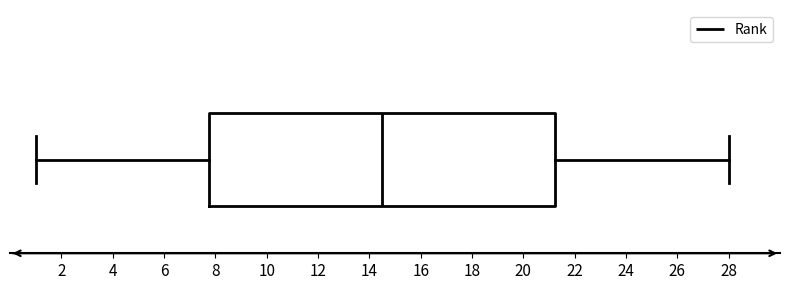

Read this box plot against the x-axis: the position of the median line, the range covered by the box, and the ends of both whiskers. The values are not printed on the chart, so give them approximately, as read against the axis.

median 14.6, box 7.8 to 21.2, whiskers 1.0 to 28.0